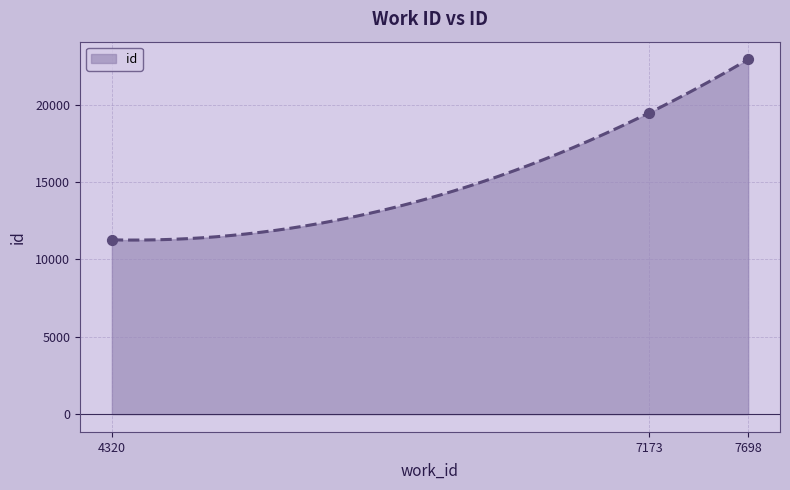

Approximately how many times larger is the value at 7173 compared to 4320?

1.7